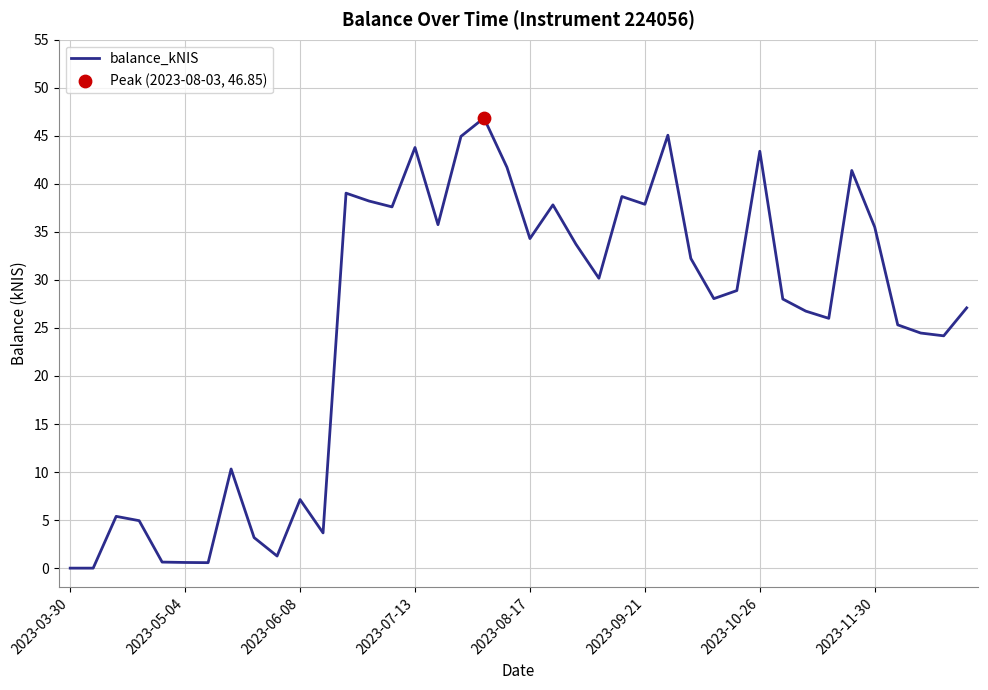

What is the maximum value shown in the chart?

46.9